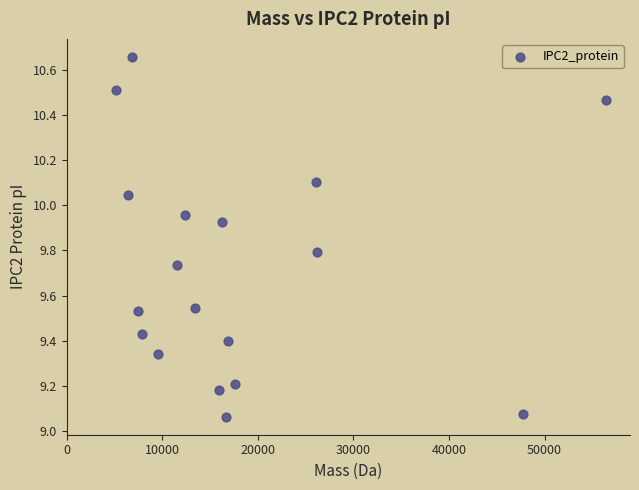

What is the range of X values (max minus min)?

51177.9